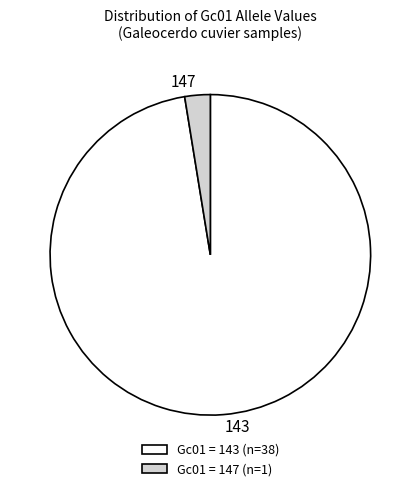

Between Gc01 = 147 (n=1) and Gc01 = 143 (n=38), which is larger?

Gc01 = 143 (n=38)